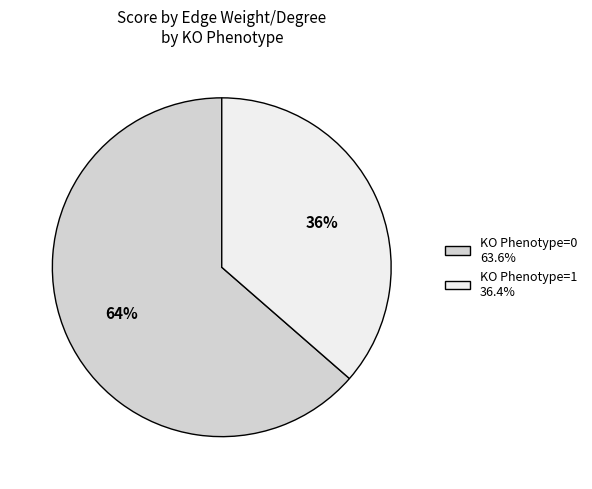

What is the ratio of the value at KO Phenotype=1 36.4% to the value at KO Phenotype=0 63.6%?

0.6